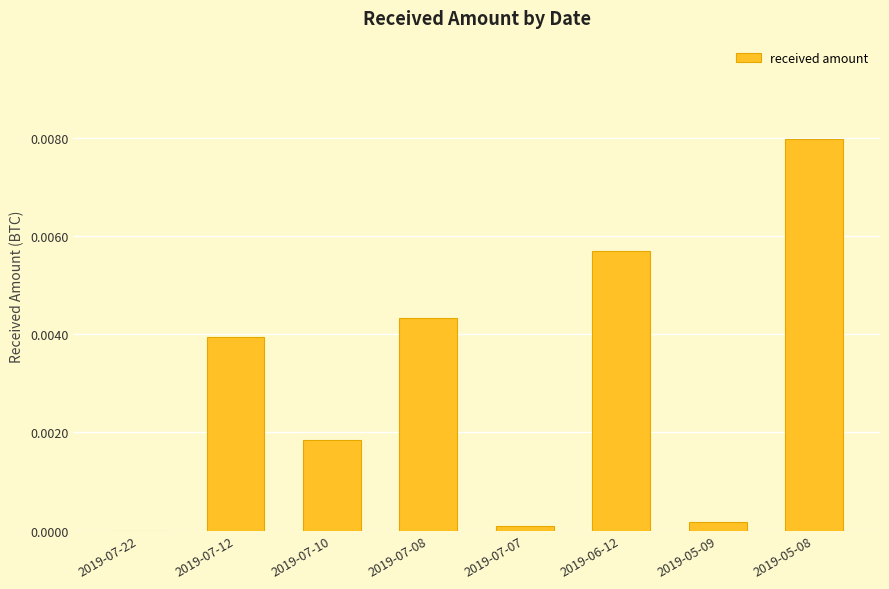

Is it true that the value at 2019-06-12 is 0.0?

True